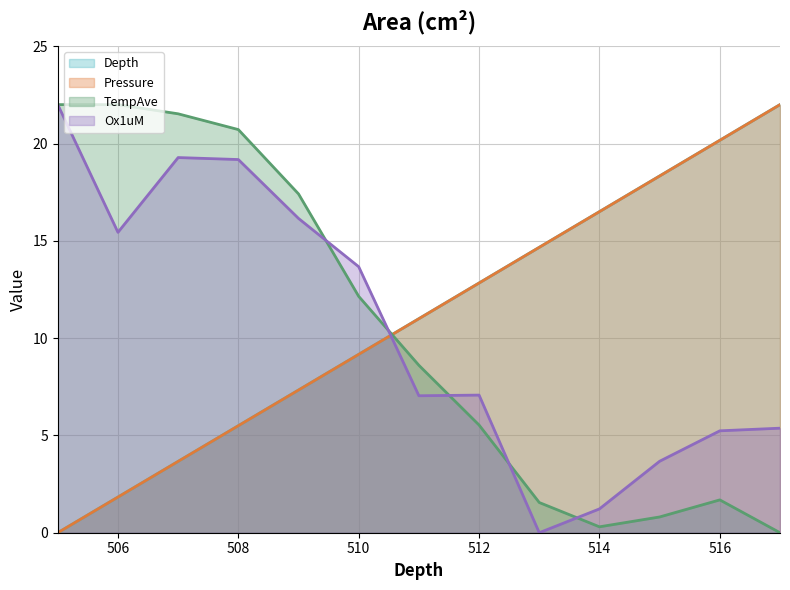

How many data points in TempAve are above 8?

7